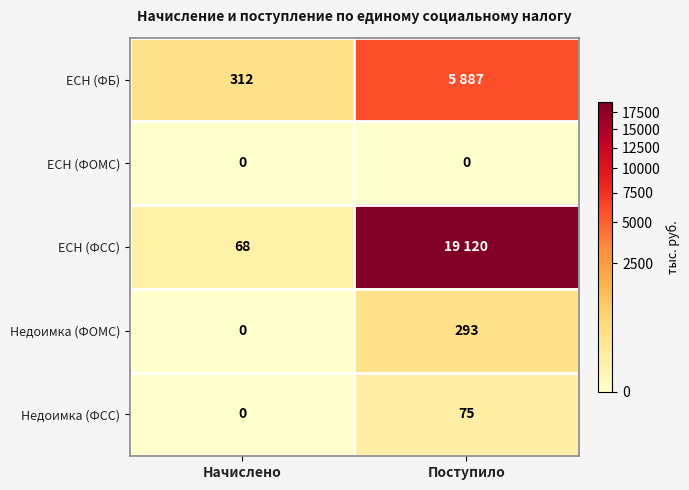

What is the sum of all Недоимка (ФСС) values?

75